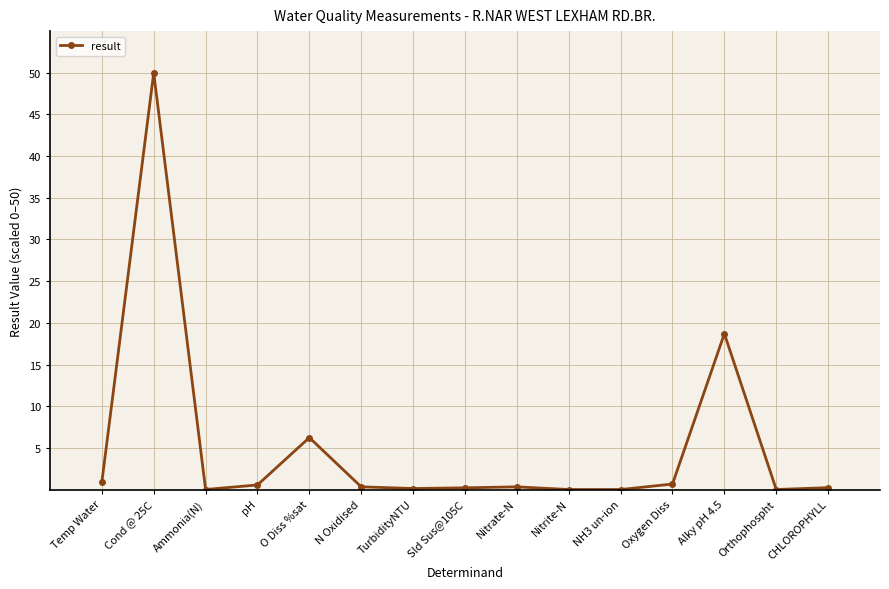

What is the change in value from Cond @ 25C to Sld Sus@105C?

-49.8